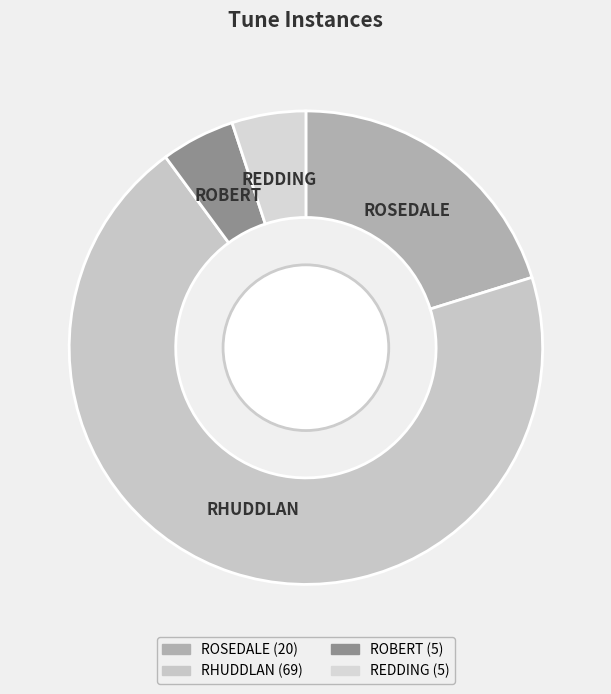

Which category has the biggest portion of the pie?

RHUDDLAN